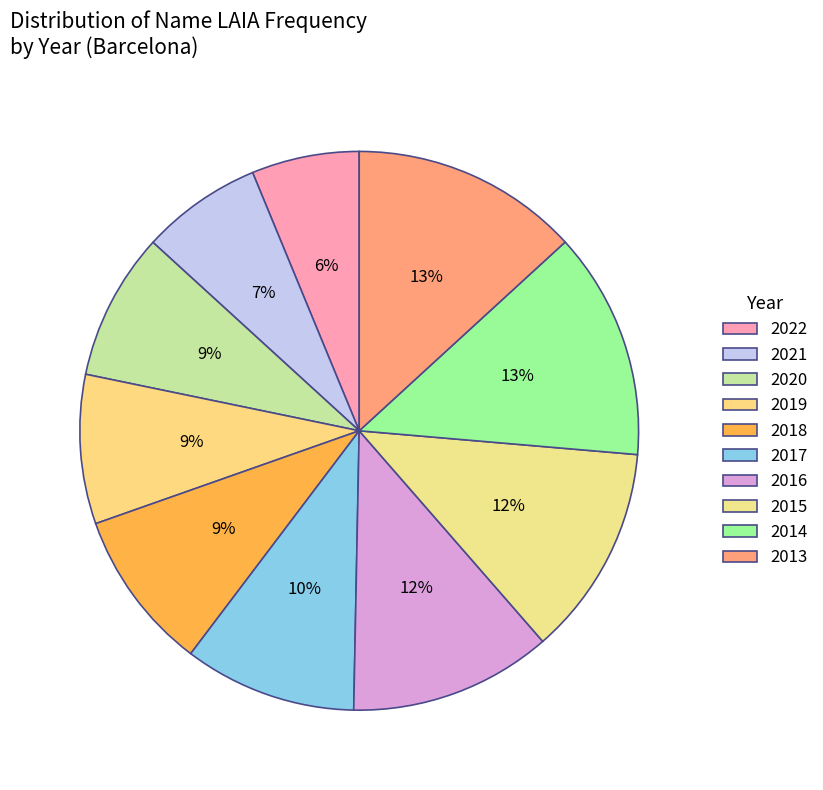

Count the number of slices in the pie.

10